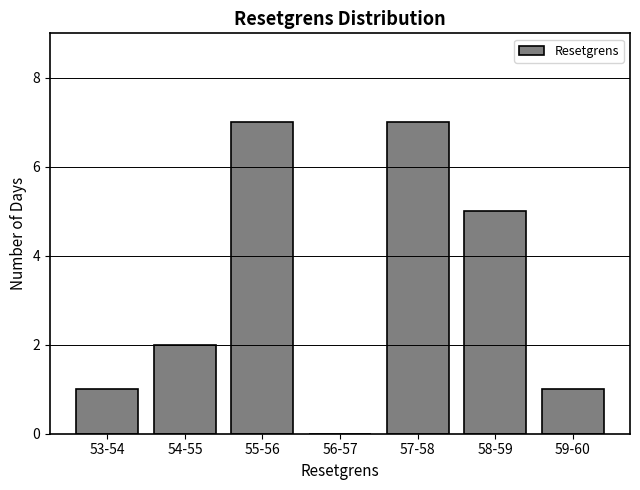

Reading right to left, extract all data points from this chart.

59-60=1	58-59=5	57-58=7	56-57=0	55-56=7	54-55=2	53-54=1